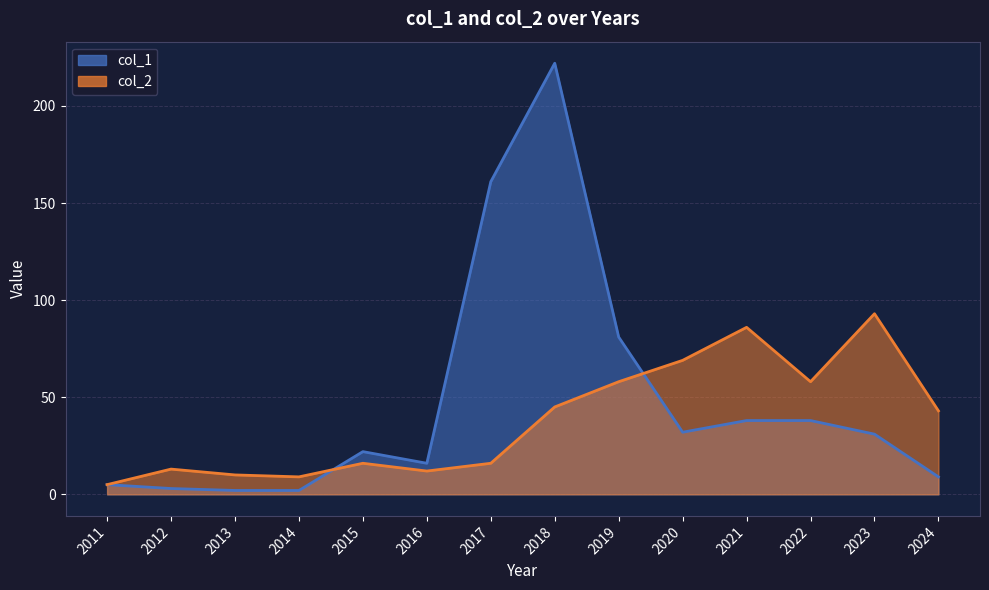

What is the difference between the maximum and minimum values in the col_1 series?

220